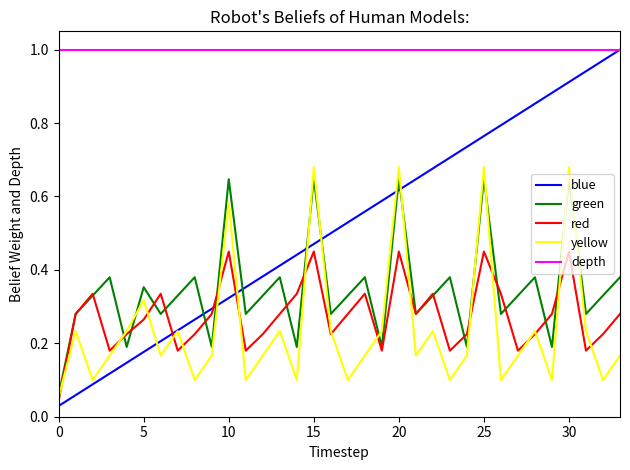

Does the chart have visible grid lines?

No